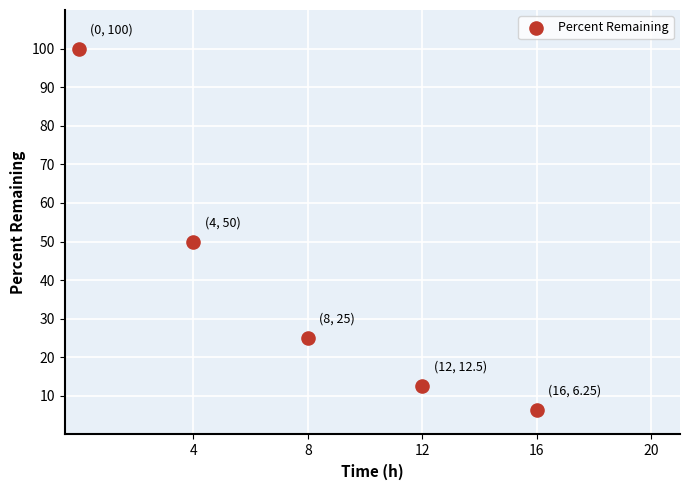

What is the range of X values (max minus min)?

16.0